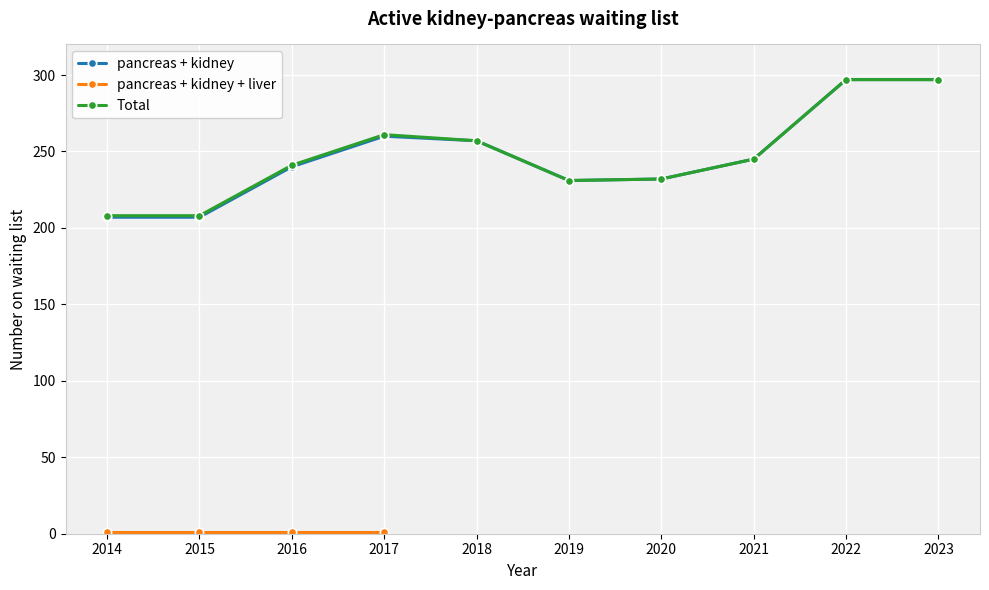

How many distinct data groups are displayed?

3